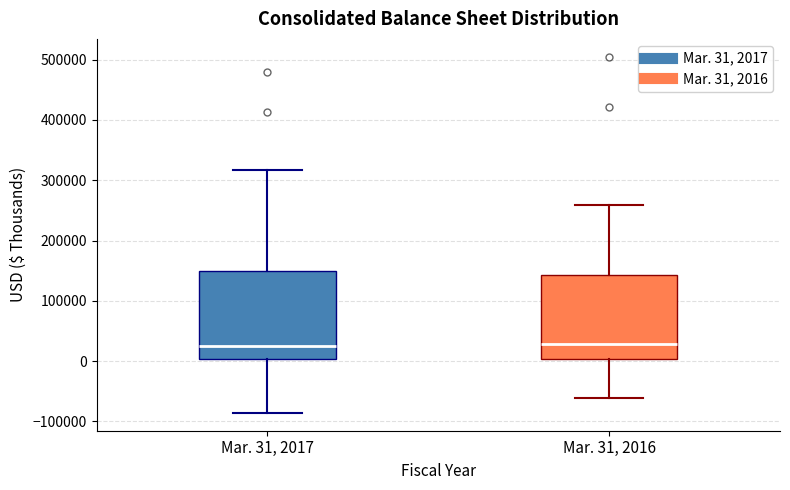

Reading left to right, transcribe this box plot: for each box, give where its median line is, the range the box spans, and where its two whiskers end, as read against the y-axis. The values are not printed on the chart, so give them approximately, as read against the axis.

Mar. 31, 2017: median 30000, box 0 to 150000, whiskers -90000 to 320000
Mar. 31, 2016: median 30000, box 0 to 140000, whiskers -60000 to 260000